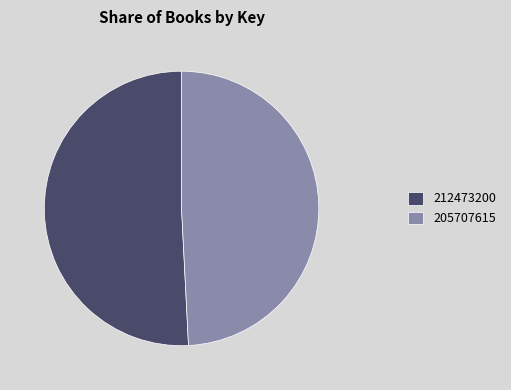

Which slice is the largest?

212473200